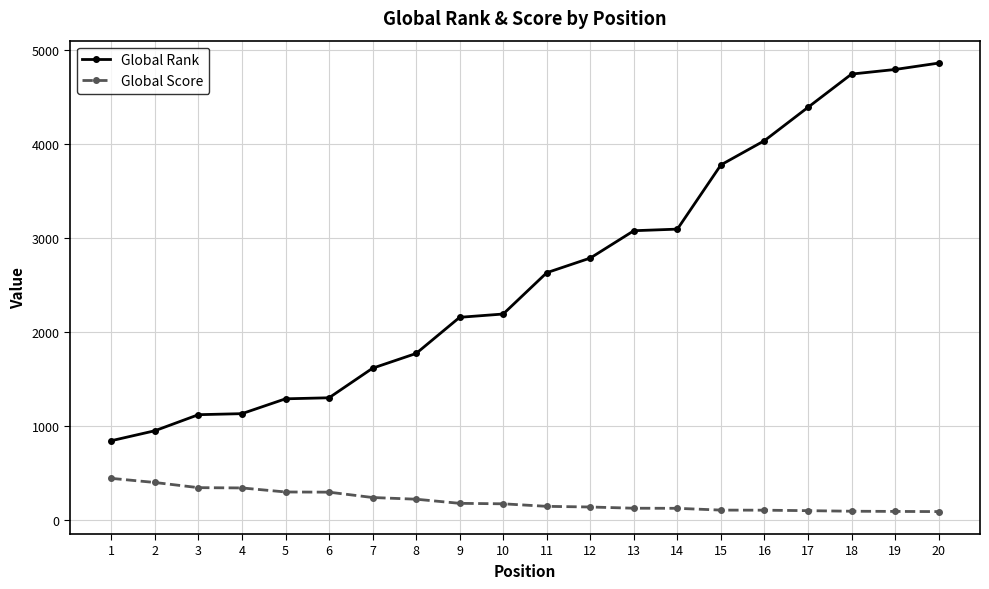

True or false: Global Rank and Global Score intersect in this chart.

False